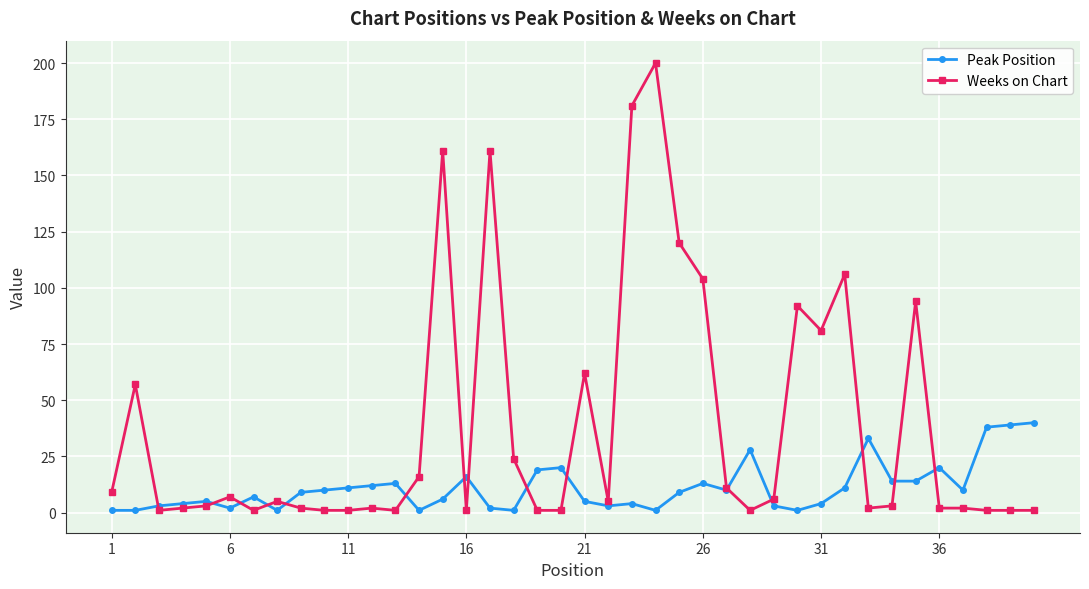

Reading left to right, extract all data points from this chart.

Peak Position: 1	1	3	4	5	2	7	1	9	10	11	12	13	1	6	16	2	1	19	20	5	3	4	1	9	13	10	28	3	1	4	11	33	14	14	20	10	38	39	40
Weeks on Chart: 9	57	1	2	3	7	1	5	2	1	1	2	1	16	161	1	161	24	1	1	62	5	181	200	120	104	11	1	6	92	81	106	2	3	94	2	2	1	1	1